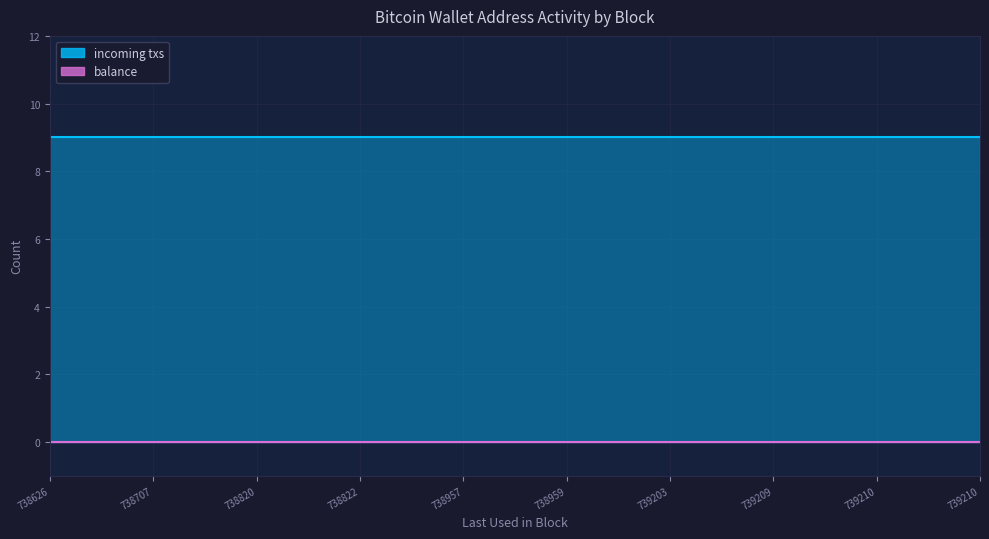

The incoming txs series shows 14 at 738956. True or false?

False